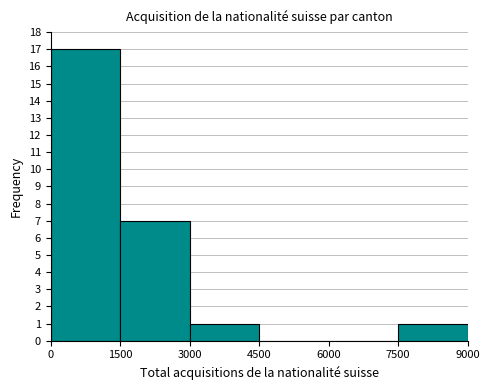

Reading left to right, list every bar in this chart as the range it spans on the x-axis followed by its height. The values are not printed on the chart, so give them approximately, as read against the axis.

0 to 1500: 17
1500 to 3000: 7
3000 to 4500: 1
4500 to 6000: 0
6000 to 7500: 0
7500 to 9000: 1